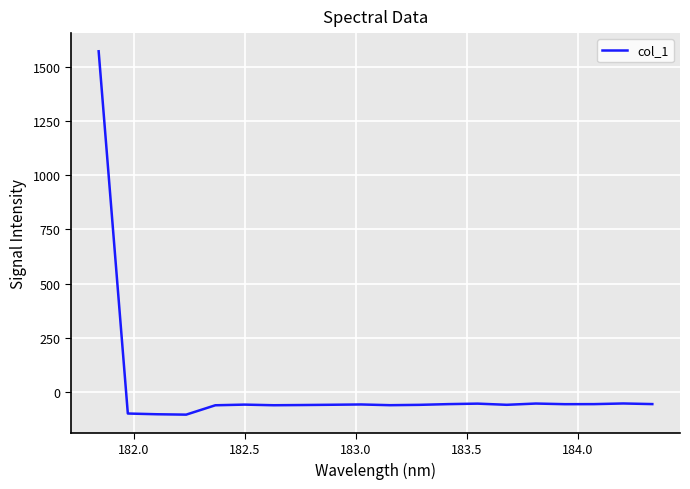

What is the greatest value displayed?

1571.2